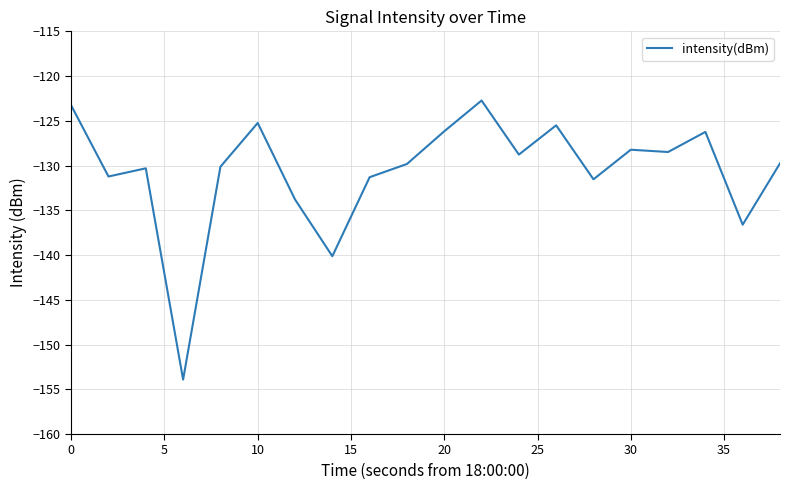

What is the maximum value shown in the chart?

-122.7